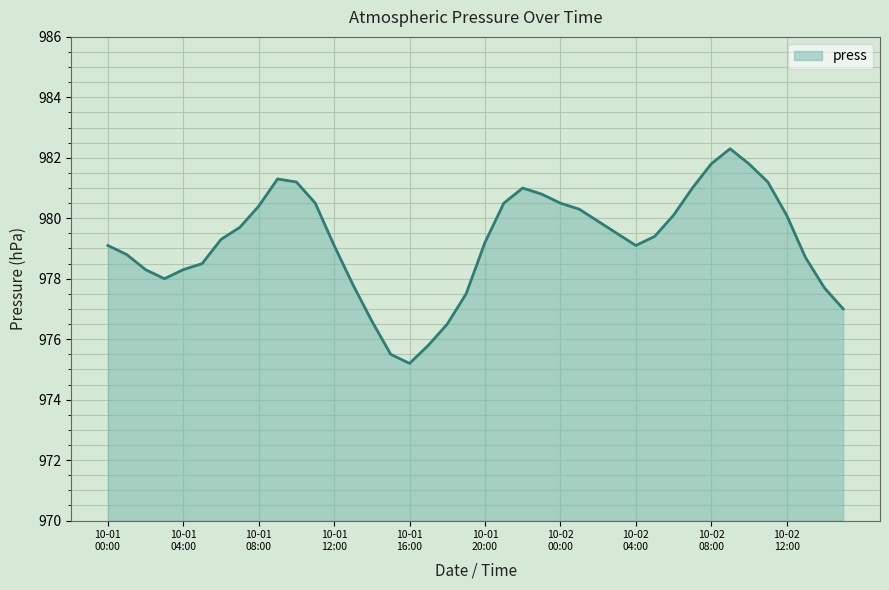

What is the maximum value shown in the chart?

982.3